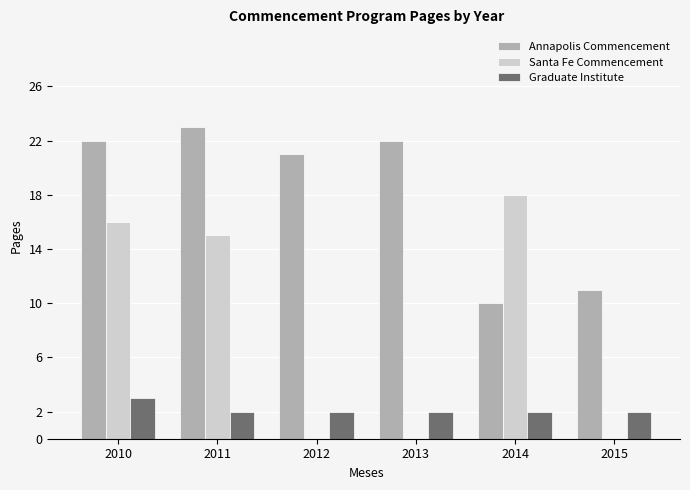

Which category has the highest value across all series?

2011